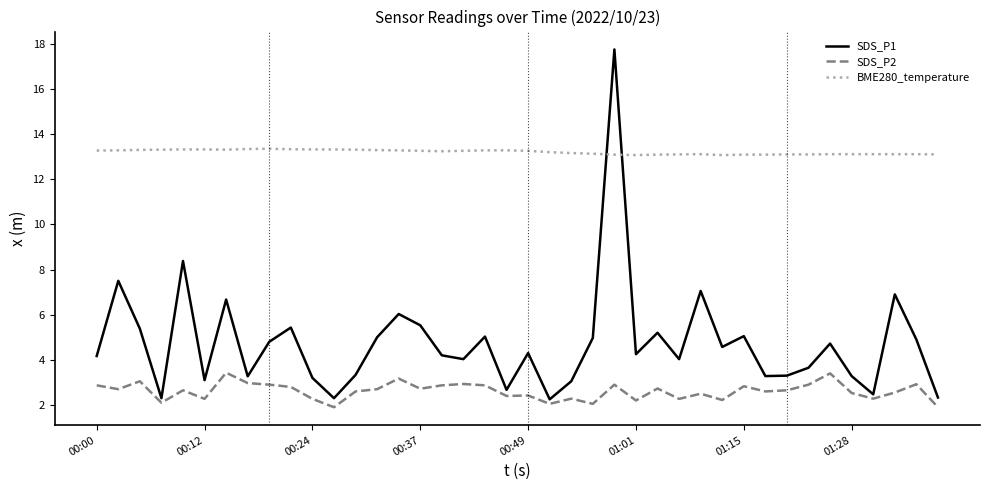

True or false: SDS_P1 and SDS_P2 cross at least once.

False